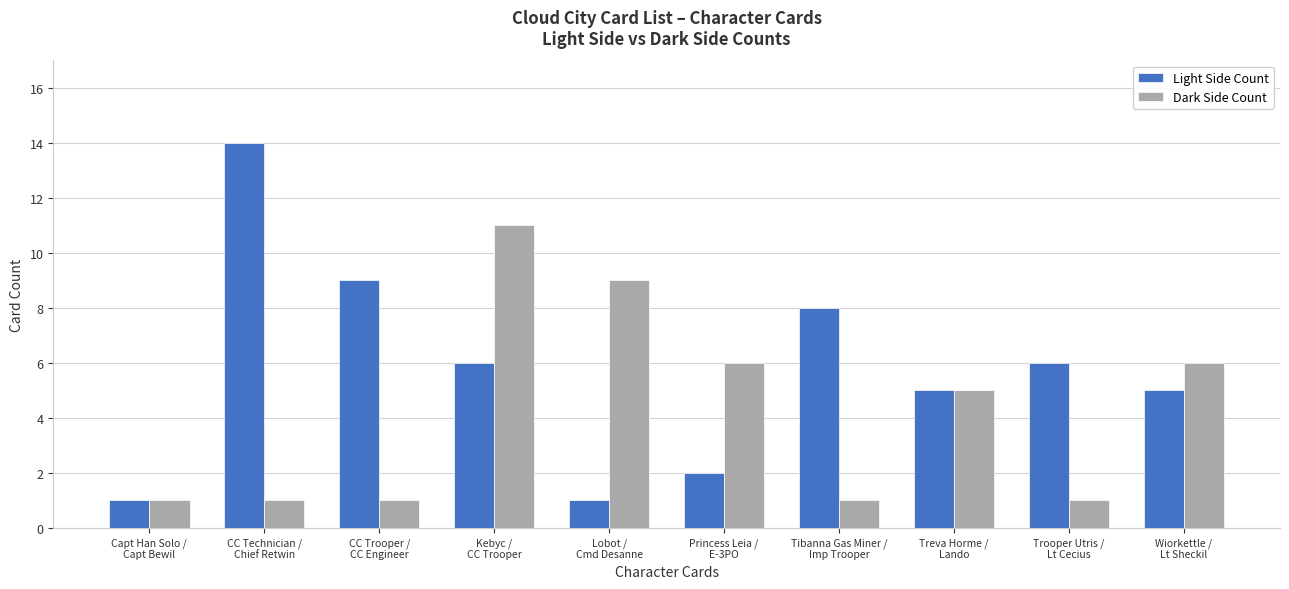

Between Capt Han Solo /
Capt Bewil and Lobot /
Cmd Desanne, which series saw the biggest shift?

Dark Side Count